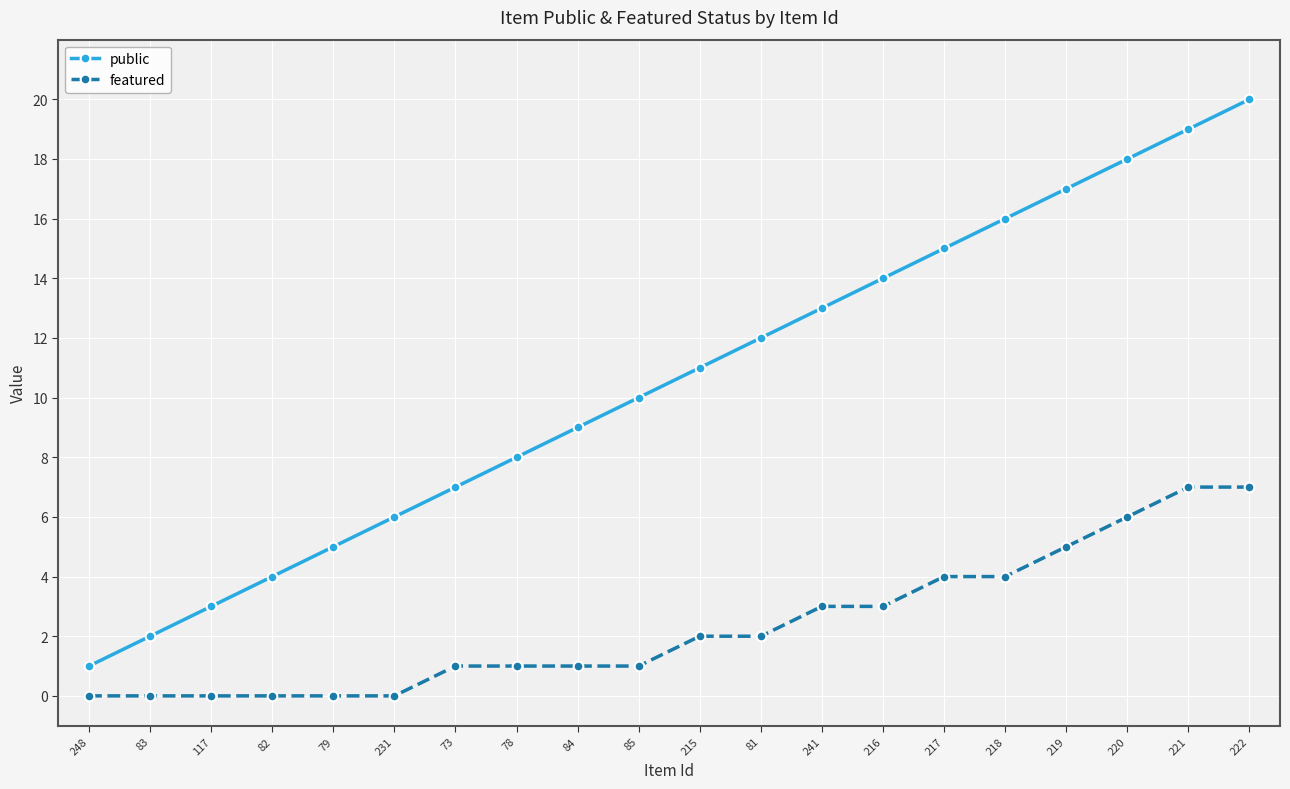

Is the value of featured at 218 greater than the value of public at 241?

No